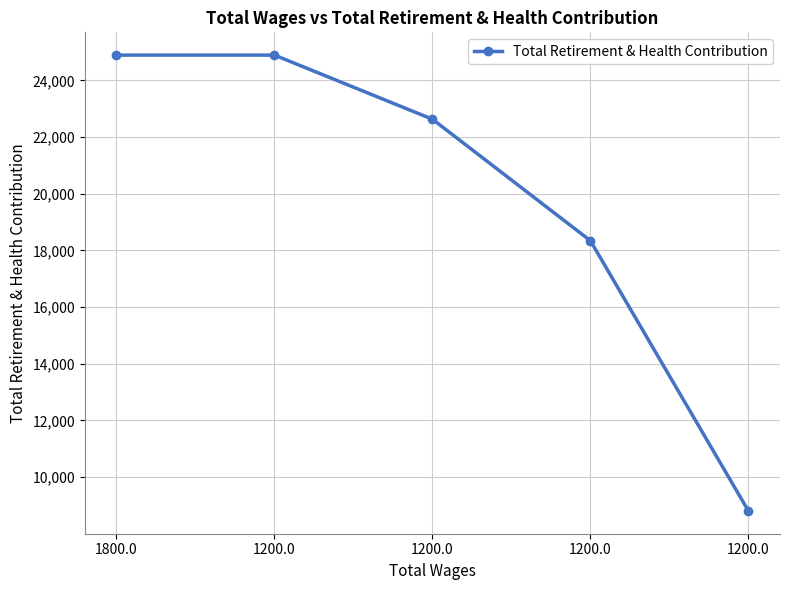

What is the difference between the second highest and second lowest values?

6549